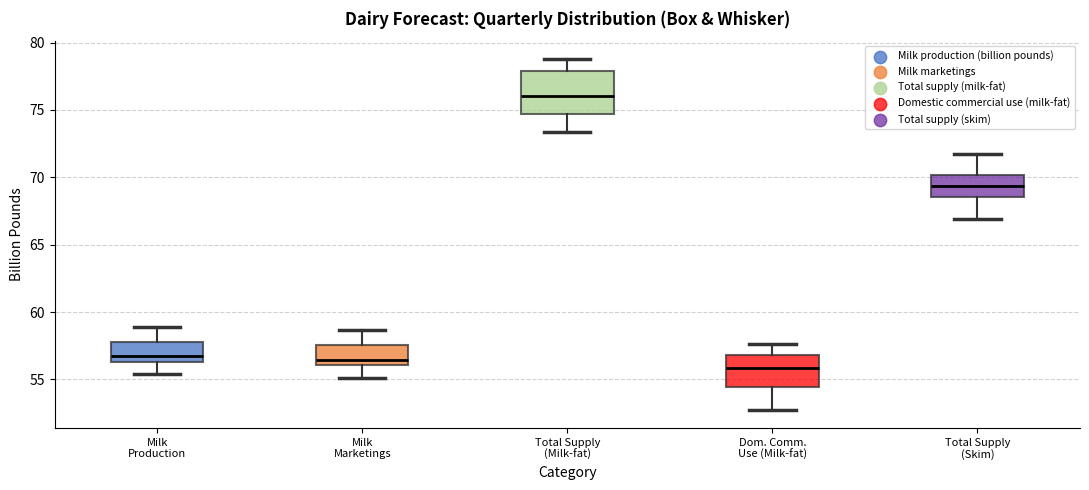

Where does the upper whisker of the box for Total Supply (Milk-fat) end on the y-axis? The values are not printed on the chart, so give them approximately, as read against the axis.

79.0